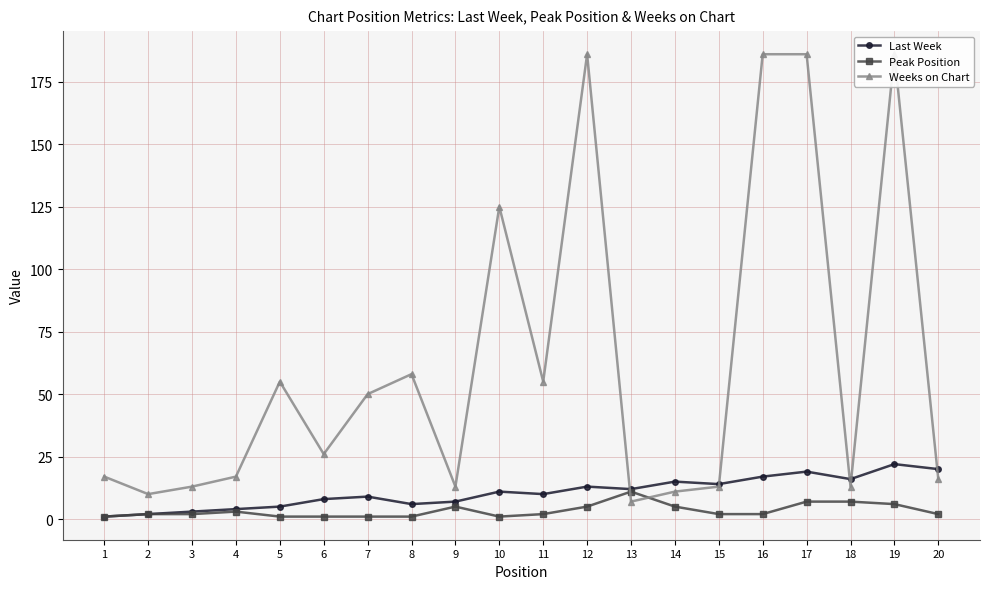

At which category is the sum across all series the highest?

19